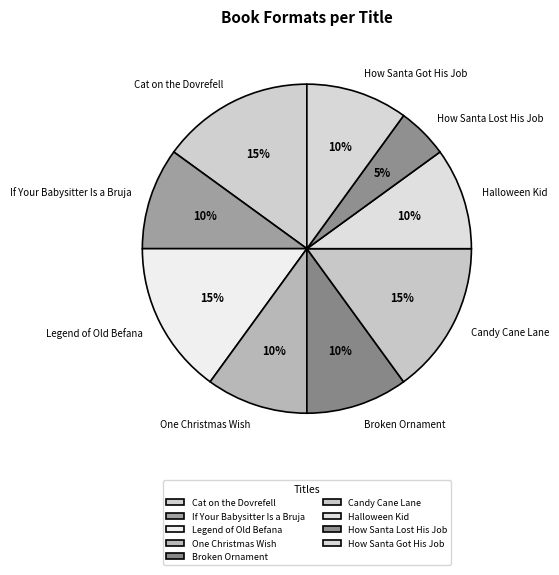

To the nearest percent, what is the difference between the Halloween Kid and Candy Cane Lane slice percentages?

5%